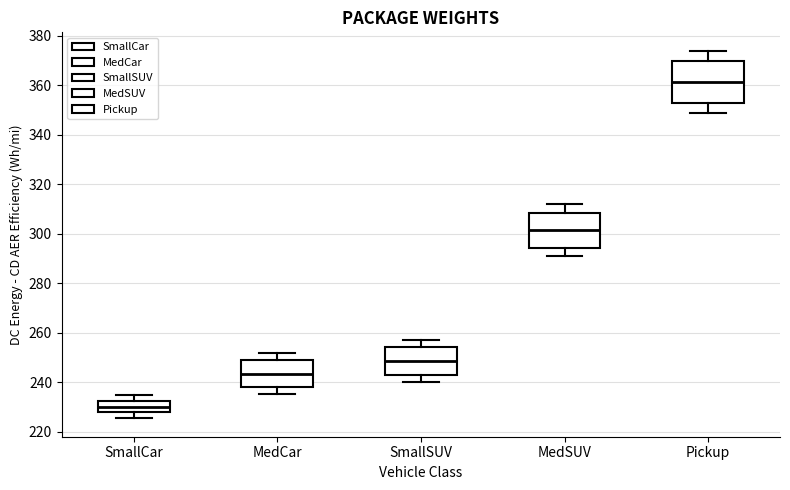

Where does the upper whisker of the box for SmallCar end on the y-axis? The values are not printed on the chart, so give them approximately, as read against the axis.

236